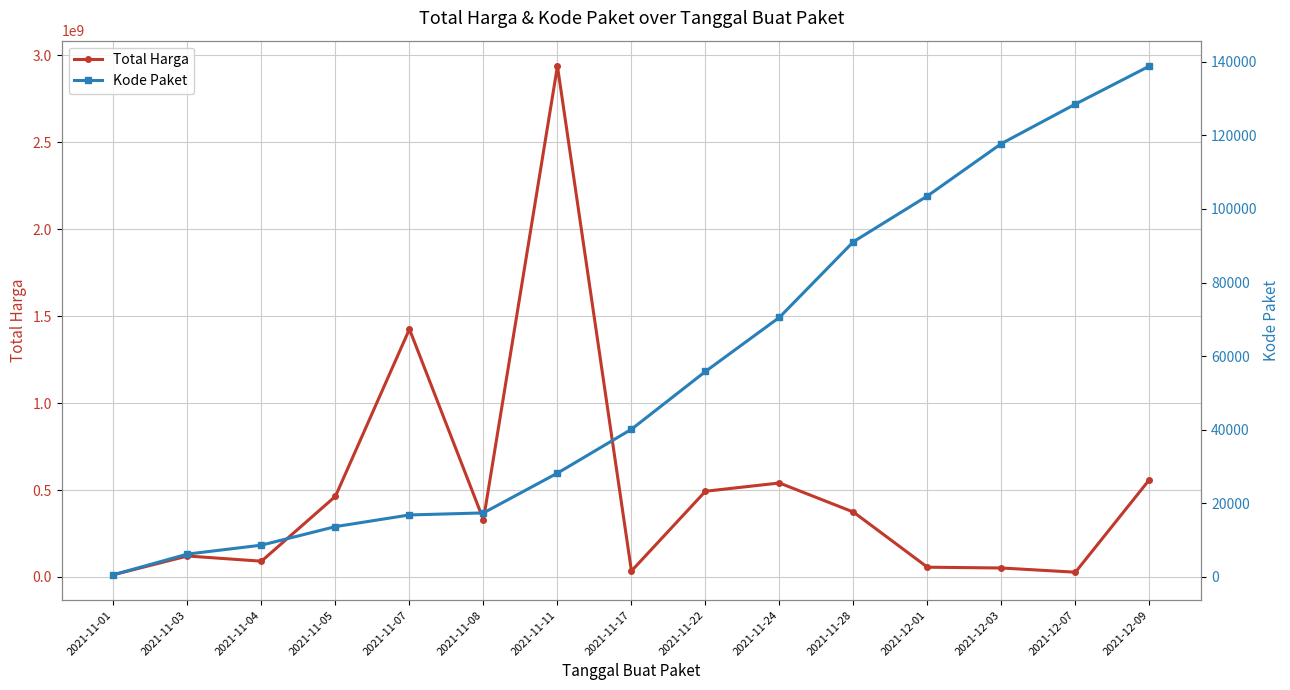

Reading left to right, what are all the values shown in this chart?

Total Harga: 12787500.0	120613270.0	90672075.0	464002100.0	1425867900.0	329124000.0	2938963240.0	34292000.0	493000000.0	540634200.0	373404000.0	56152800.0	51601000.0	27412000.0	559971000.0
Kode Paket: 569.5	6182.0	8611.2	13652.0	16823.0	17376.4	28195.7	40112.0	55826.0	70542.0	91101.0	103541.0	117783.0	128516.0	138846.5